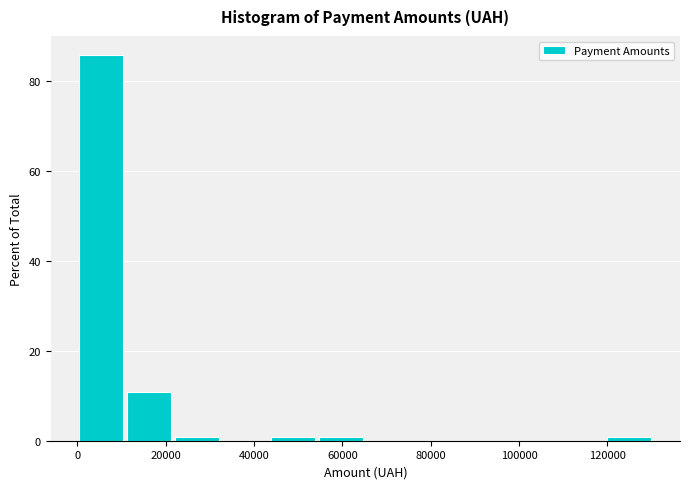

How tall is the bar that spans 0 to 10000 on the x-axis? Neither the bar edges nor the heights are printed on the chart, so give them approximately, as read against the axes.

86